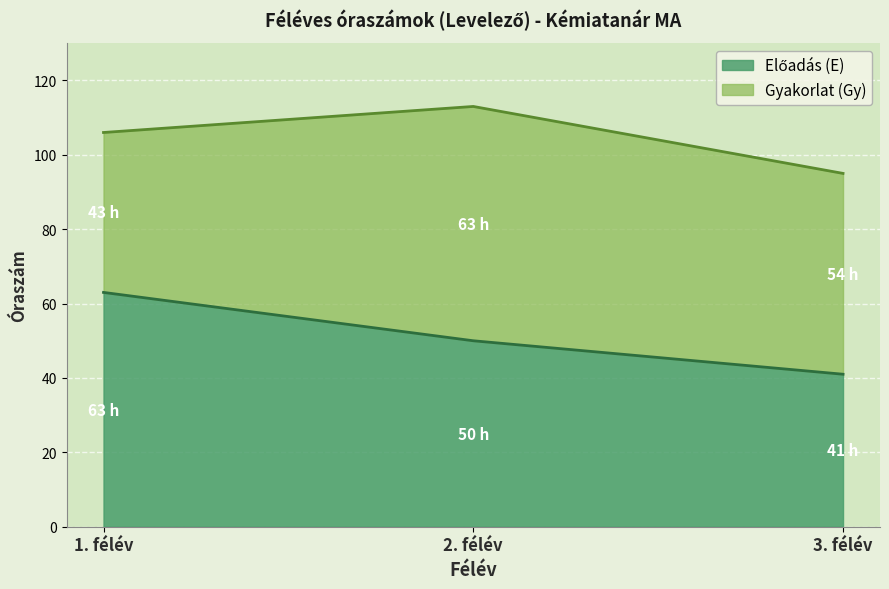

Between 2. félév and 1. félév, which is larger?

1. félév